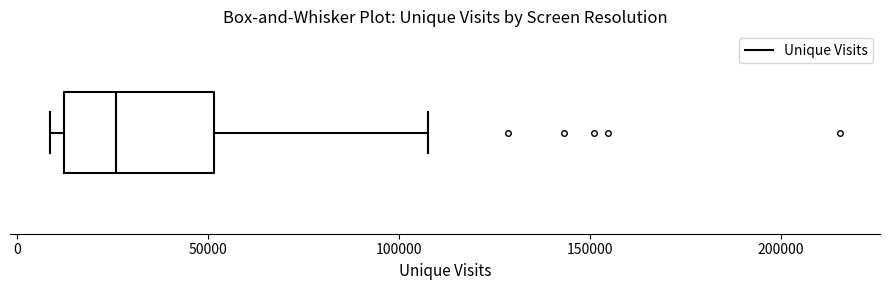

Read this box plot against the x-axis: the position of the median line, the range covered by the box, and the ends of both whiskers. The values are not printed on the chart, so give them approximately, as read against the axis.

median 25000, box 10000 to 50000, whiskers 10000 (just left of the box's left edge) to 105000